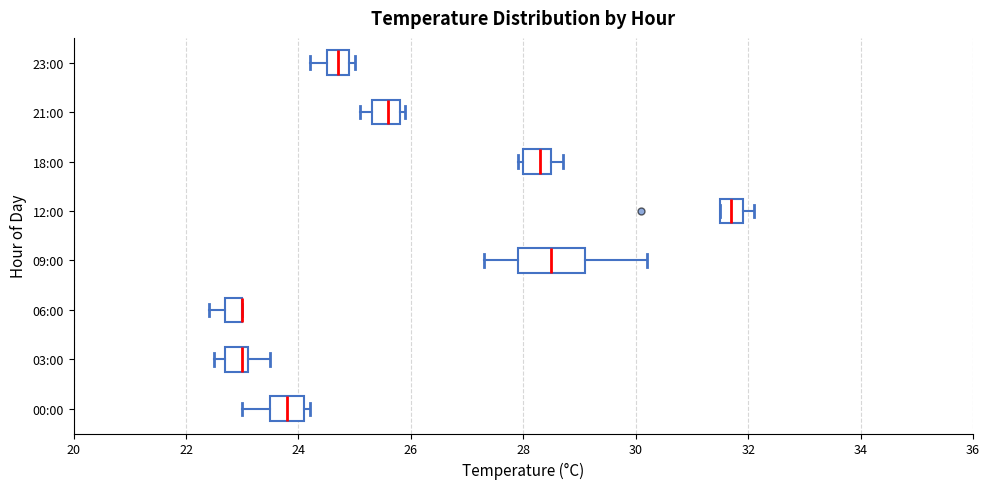

Reading bottom to top, transcribe this box plot: for each box, give where its median line is, the range the box spans, and where its two whiskers end, as read against the x-axis. The values are not printed on the chart, so give them approximately, as read against the axis.

00:00: median 23.8, box 23.6 to 24.2, whiskers 23.0 to 24.2 (just right of the box's right edge)
03:00: median 23.0, box 22.8 to 23.2, whiskers 22.6 to 23.6
06:00: median 23.0 (drawn on the box's right edge), box 22.8 to 23.0, whiskers 22.4 to 23.0
09:00: median 28.6, box 28.0 to 29.2, whiskers 27.4 to 30.2
12:00: median 31.8, box 31.6 to 32.0, whiskers 31.6 to 32.2
18:00: median 28.4, box 28.0 to 28.6, whiskers 28.0 (just left of the box's left edge) to 28.8
21:00: median 25.6, box 25.4 to 25.8, whiskers 25.2 to 26.0
23:00: median 24.8, box 24.6 to 25.0, whiskers 24.2 to 25.0 (just right of the box's right edge)